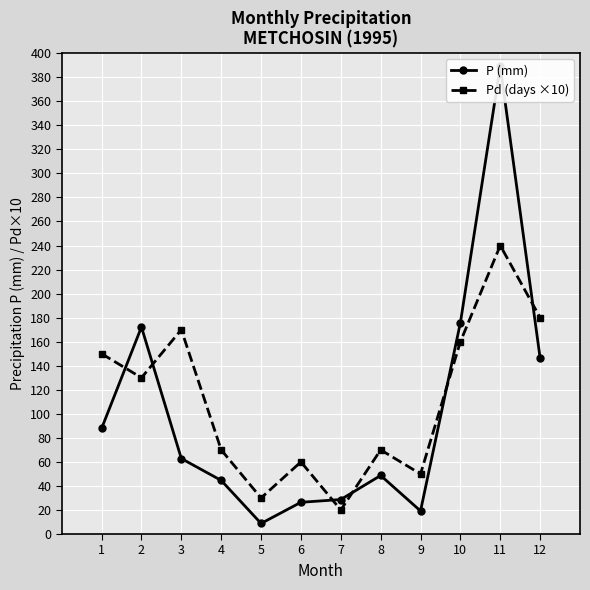

At which category does the chart reach its peak across all series?

11